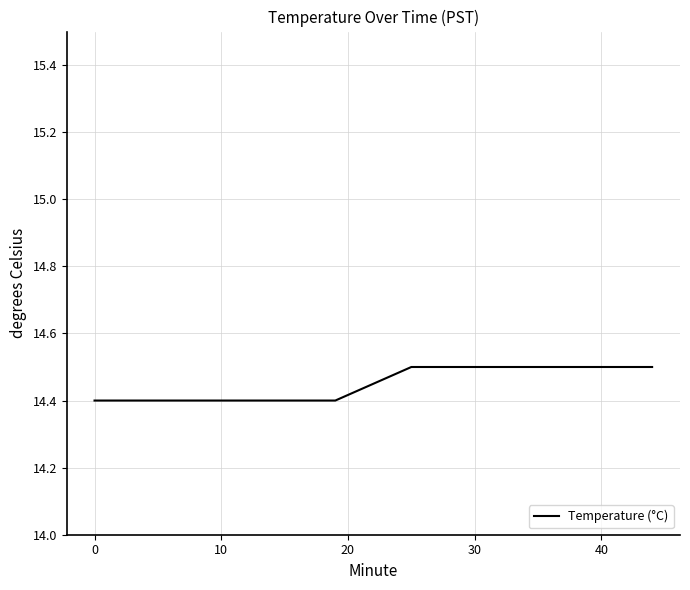

What is the maximum value shown in the chart?

14.5